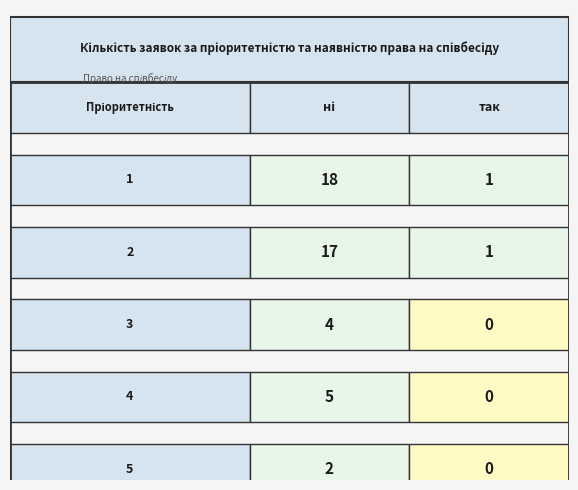

Which category has the highest value across all series?

1_ні